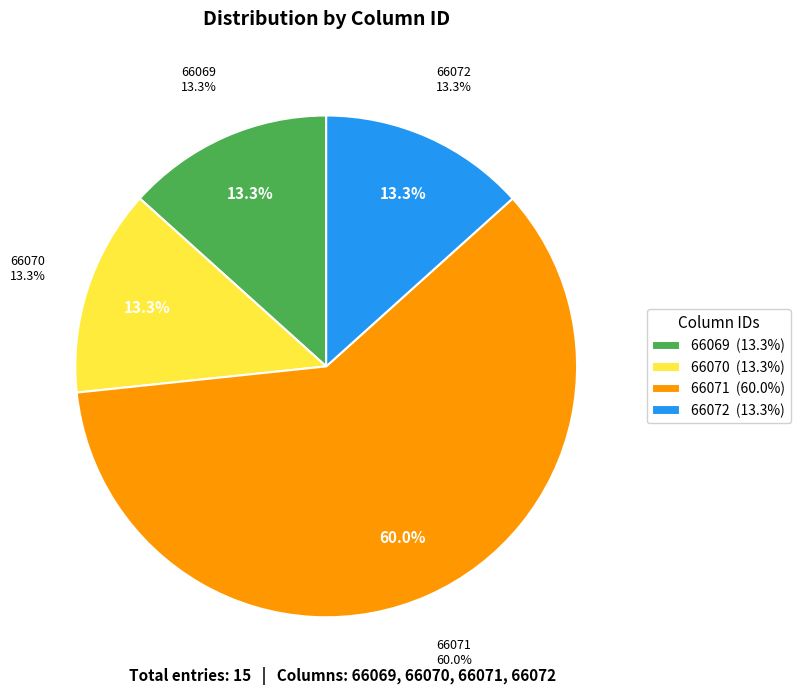

Between 66071 and 66070, which is larger?

66071